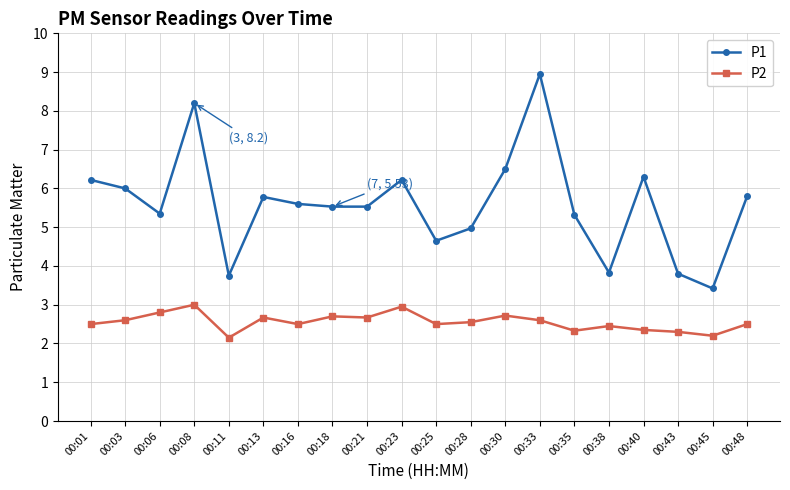

Rank the series at 00:18 from highest to lowest value.

P1, P2